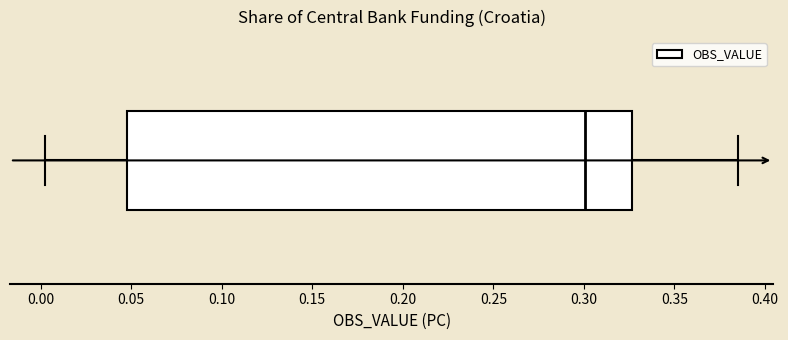

Where is the left edge of the box on the x-axis? The values are not printed on the chart, so give them approximately, as read against the axis.

0.050